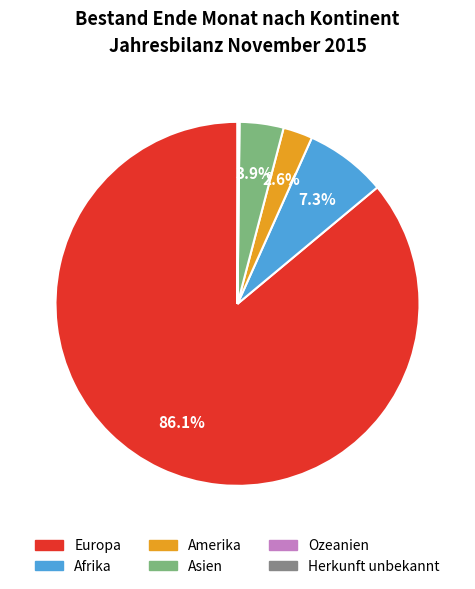

To the nearest percent, what is the difference between the Amerika and Europa slice percentages?

83%